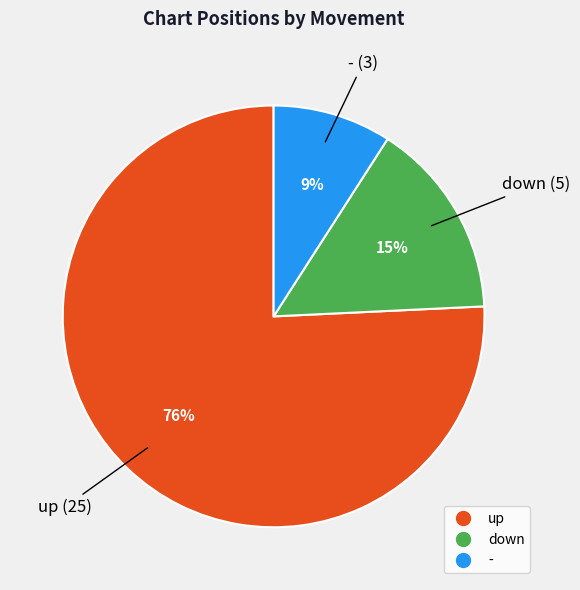

True or false: - accounts for 17% of the total.

False